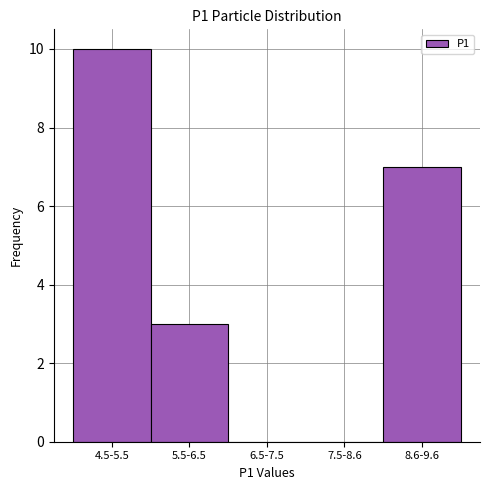

Reading left to right, extract all data points from this chart.

4.5-5.5=10	5.5-6.5=3	6.5-7.5=0	7.5-8.6=0	8.6-9.6=7